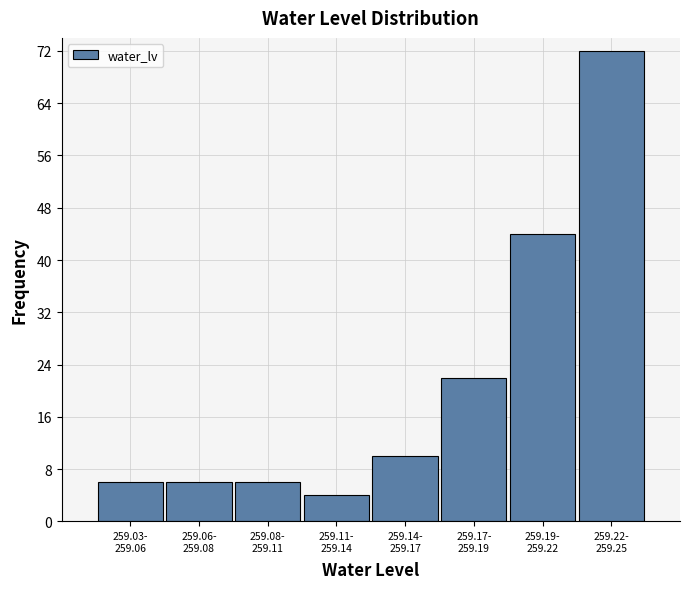

Reading left to right, list all the values displayed in this chart.

6	6	6	4	10	22	44	72